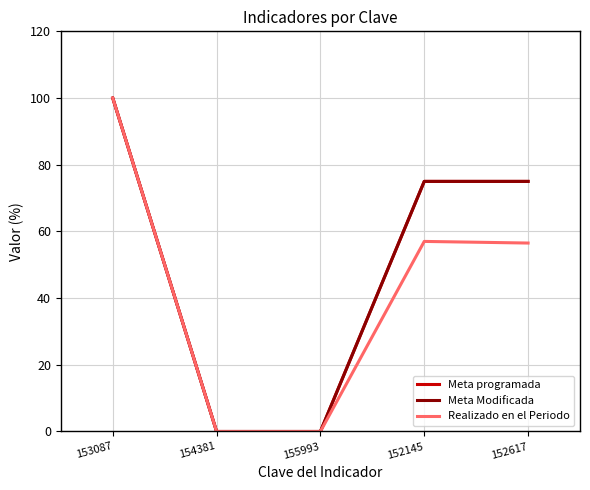

What is the difference between the maximum and minimum values in the Meta Modificada series?

100.0